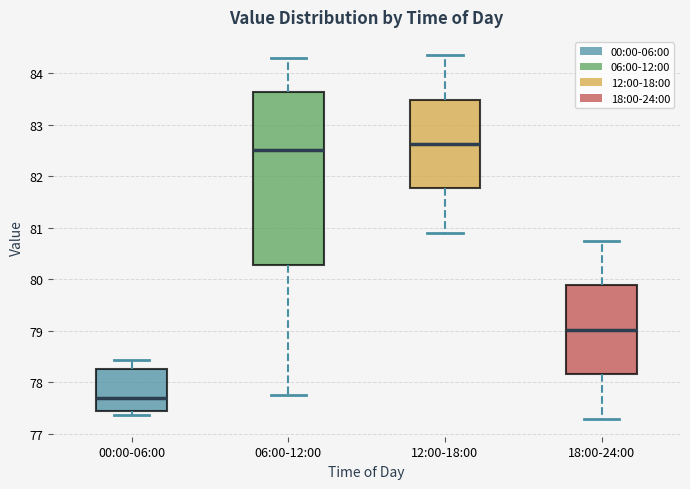

Comparing the boxes themselves (not the whiskers), which one is the tallest?

06:00-12:00